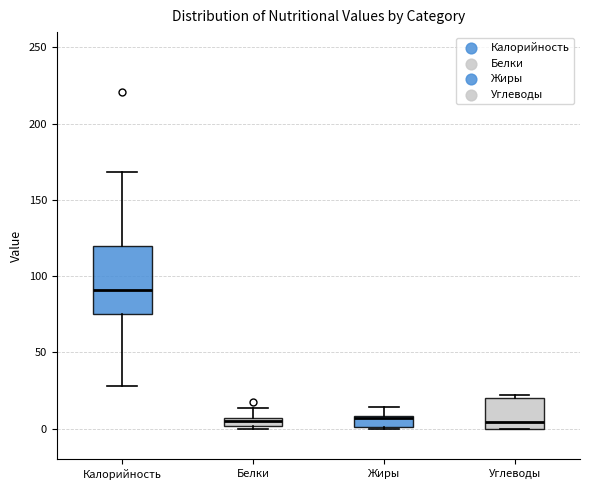

Comparing the boxes themselves (not the whiskers), which one is the tallest?

Калорийность